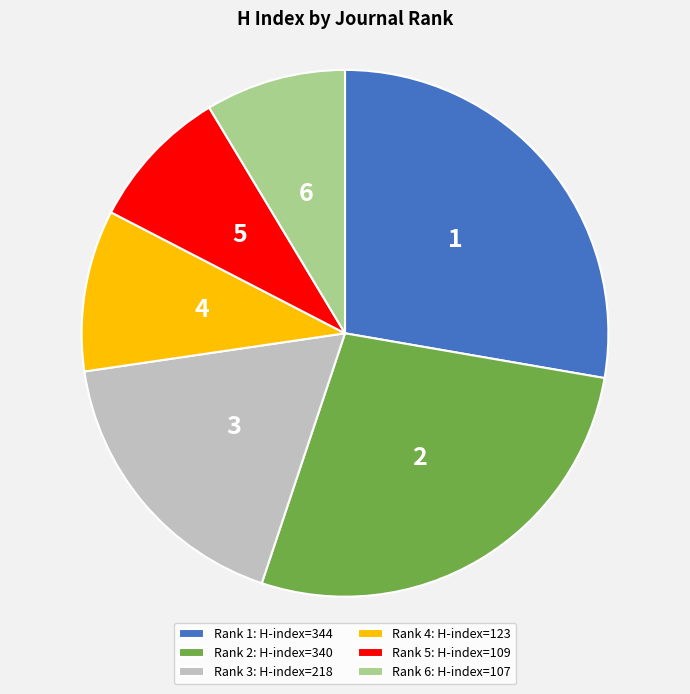

Is there a majority slice in this chart?

No